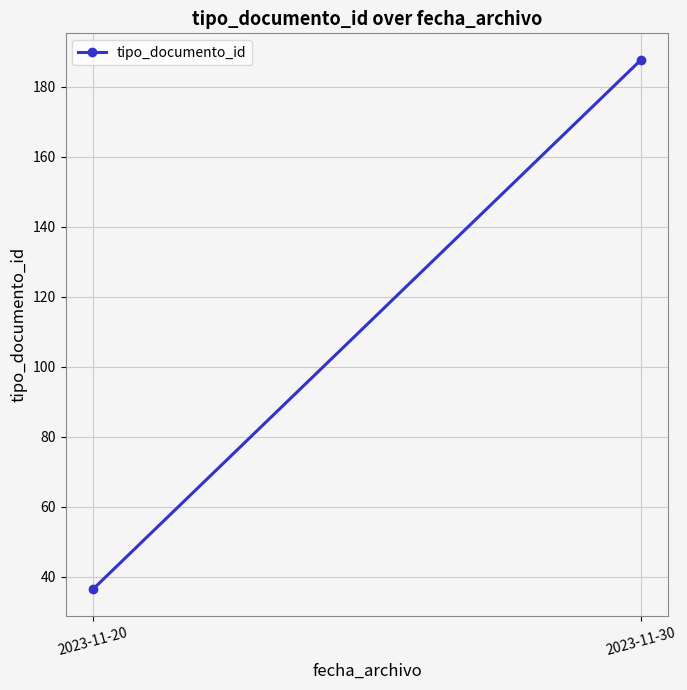

What is the value of the 2nd point from the left?

187.7